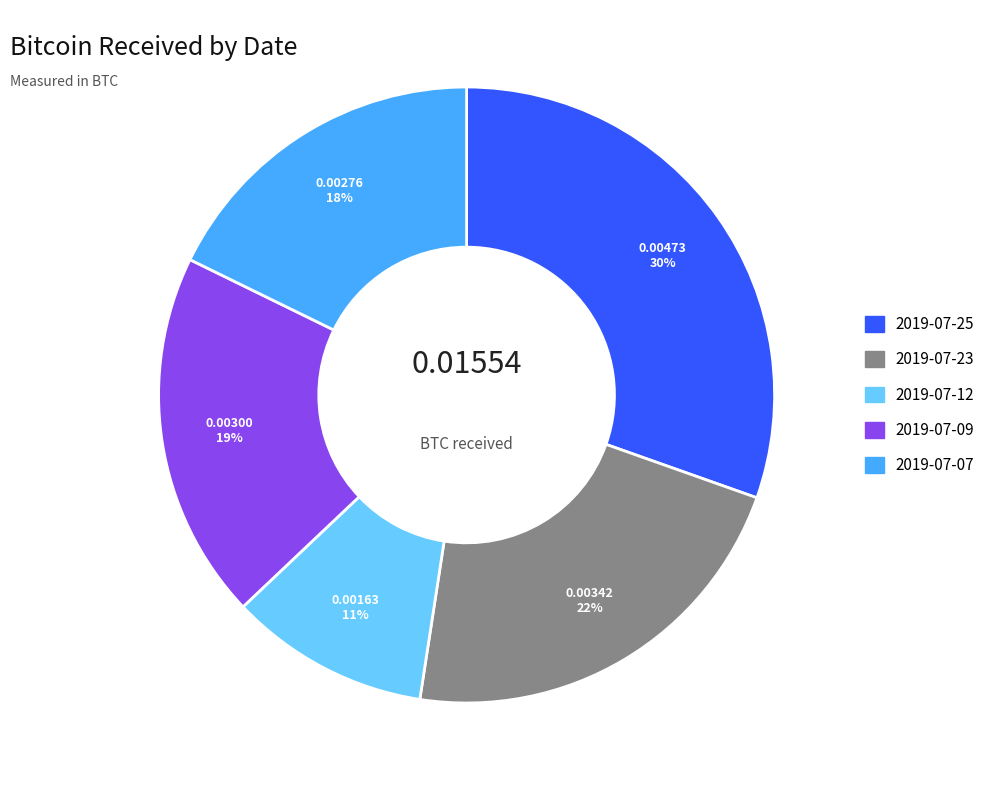

True or false: 2019-07-23 accounts for 10% of the total.

False